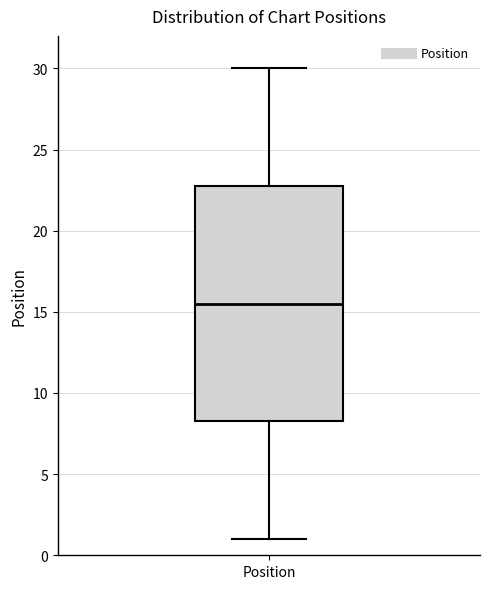

Transcribe this box plot: give where the median line is, the range the box spans, and where the two whiskers end, as read against the y-axis. The values are not printed on the chart, so give them approximately, as read against the axis.

median 15.5, box 8.5 to 23.0, whiskers 1.0 to 30.0